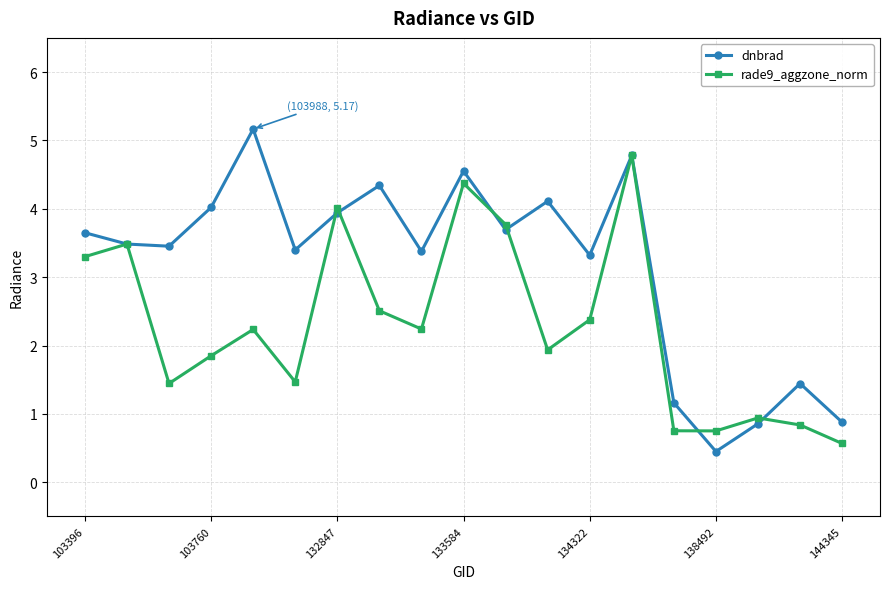

What is the smallest value displayed?

0.4